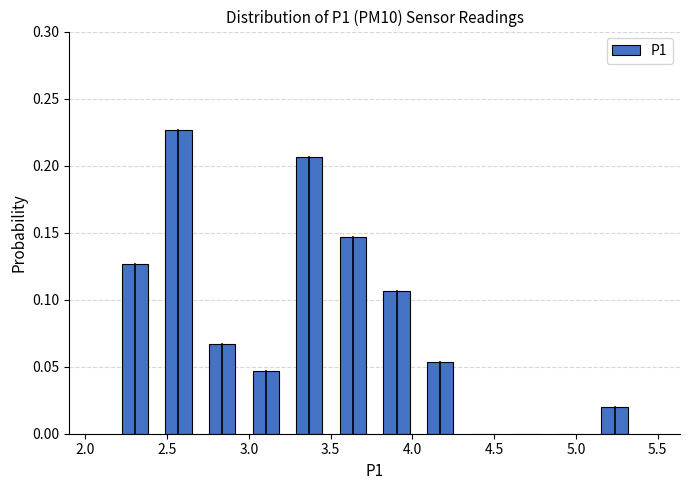

Reading left to right, list every bar in this chart as the range it spans on the x-axis followed by its height. Neither the bar edges nor the heights are printed on the chart, so give them approximately, as read against the axes.

2.15 to 2.45: 0.125
2.45 to 2.70: 0.225
2.70 to 2.95: 0.065
2.95 to 3.25: 0.045
3.25 to 3.50: 0.205
3.50 to 3.75: 0.145
3.75 to 4.05: 0.105
4.05 to 4.30: 0.055
4.30 to 4.55: 0
4.55 to 4.85: 0
4.85 to 5.10: 0
5.10 to 5.35: 0.020